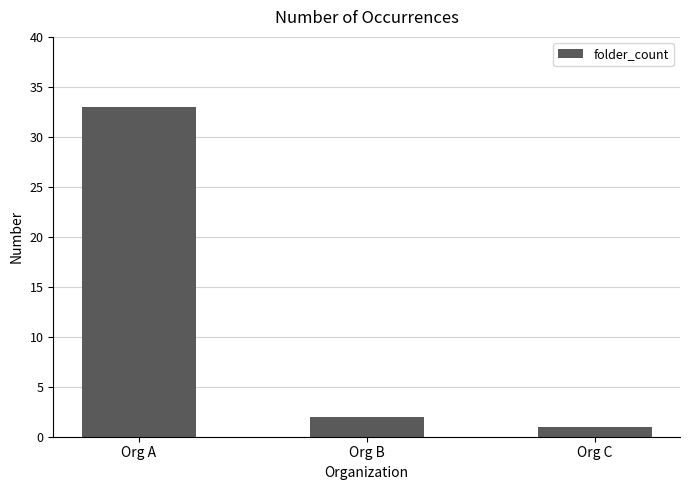

Reading right to left, what are all the values shown in this chart?

Org C=1	Org B=2	Org A=33